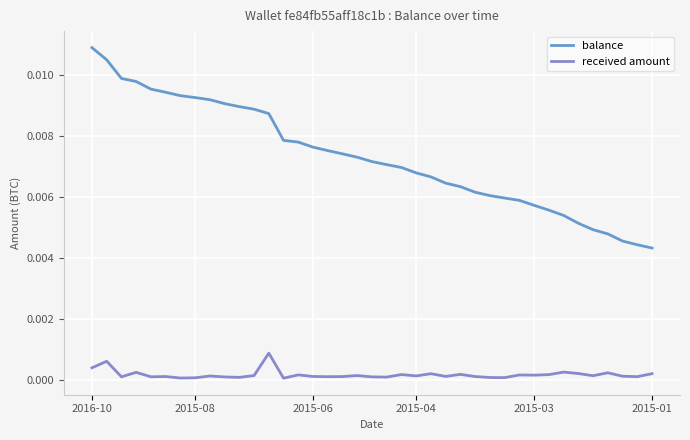

True or false: received amount and balance cross at least once.

False